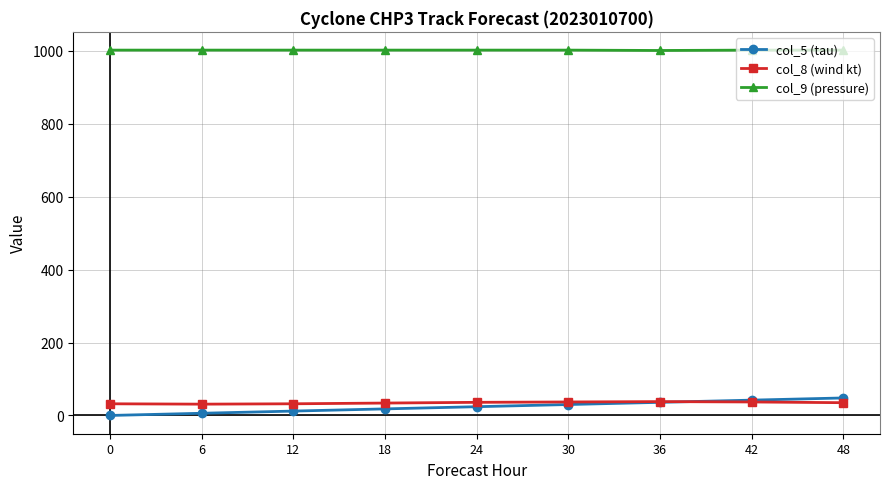

True or false: col_9 (pressure) and col_8 (wind kt) cross at least once.

False